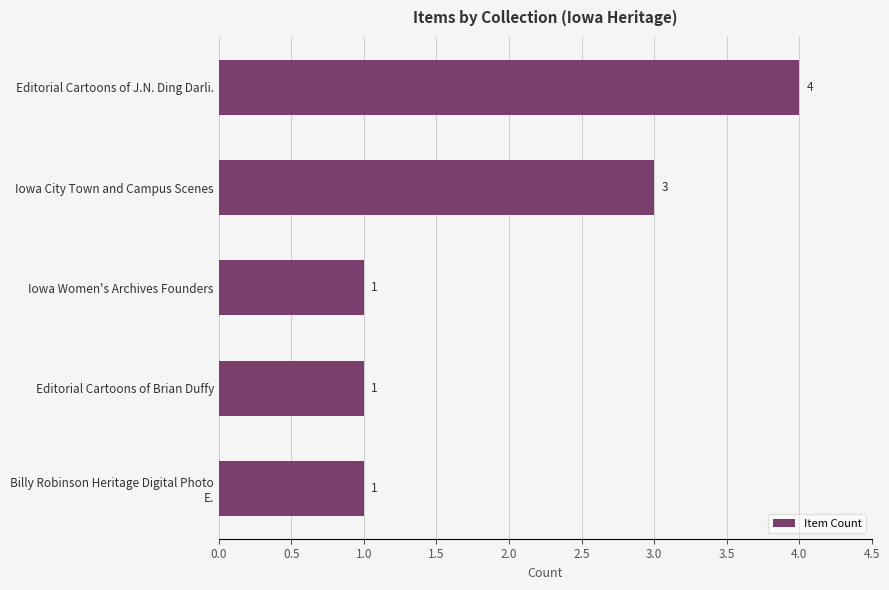

What is the difference between the maximum and minimum values?

3